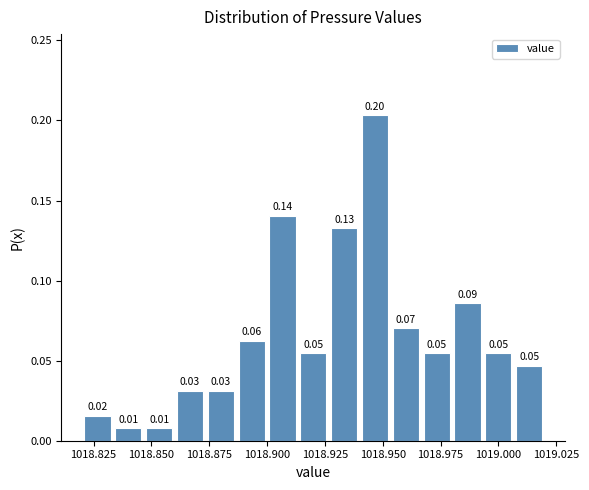

Around what value on the x-axis is the tallest bar? Give the approximate position of its centre, as read against the axis.

1018.945